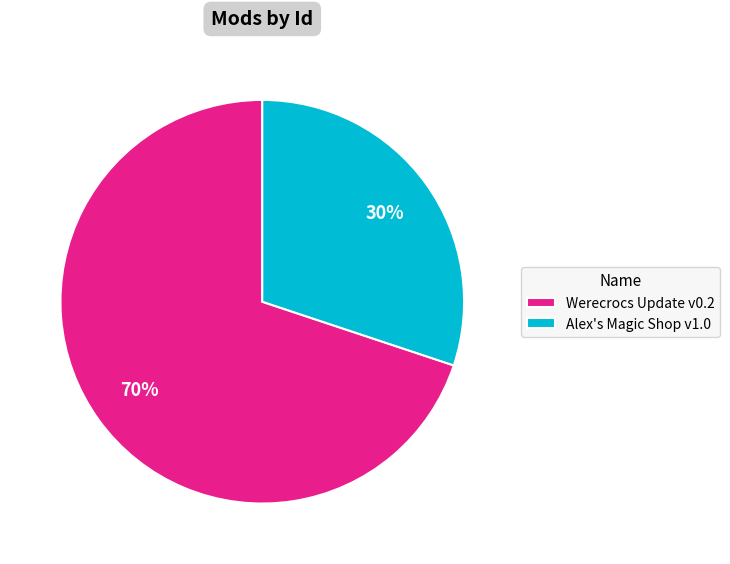

Do Alex's Magic Shop v1.0 and Werecrocs Update v0.2 together represent more than half of the pie?

Yes